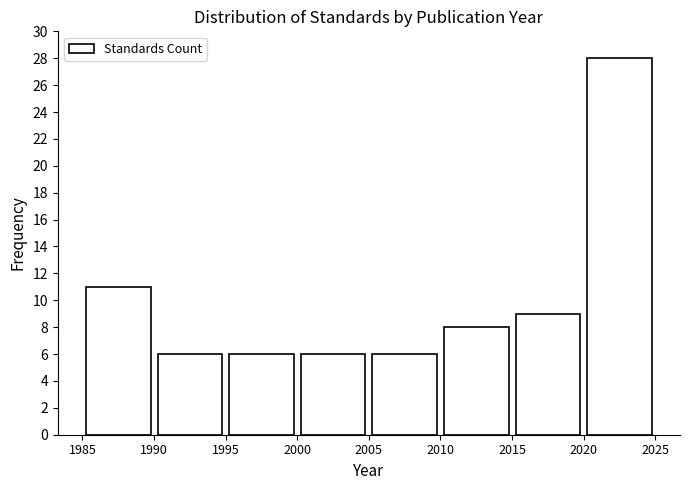

Reading left to right, list every bar in this chart as the range it spans on the x-axis followed by its height. The values are not printed on the chart, so give them approximately, as read against the axis.

1985 to 1990: 11
1990 to 1995: 6
1995 to 2000: 6
2000 to 2005: 6
2005 to 2010: 6
2010 to 2015: 8
2015 to 2020: 9
2020 to 2025: 28